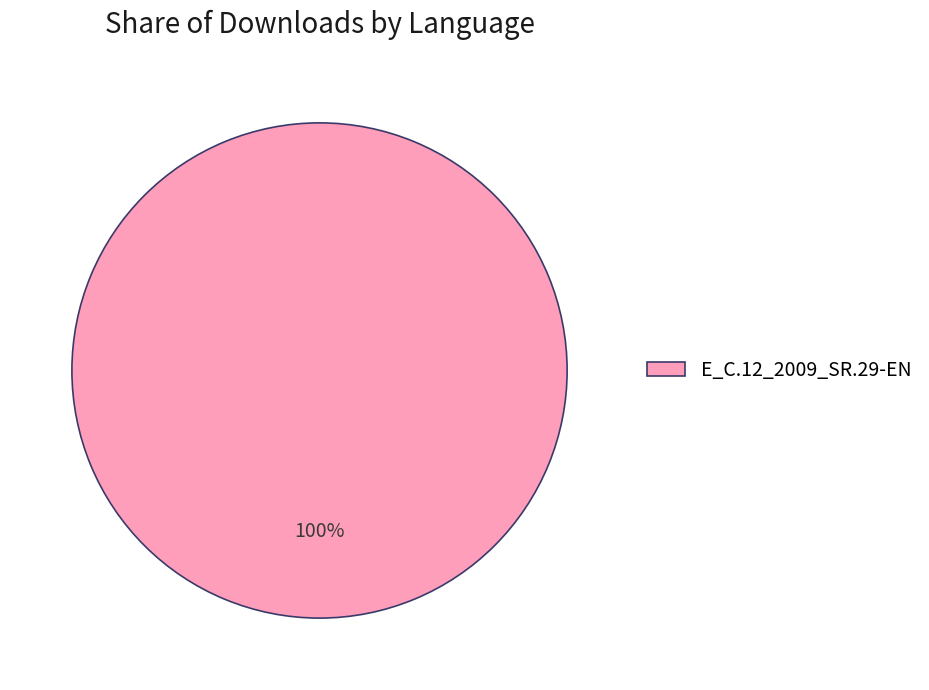

Rank the categories by value from highest to lowest.

E_C.12_2009_SR.29-EN